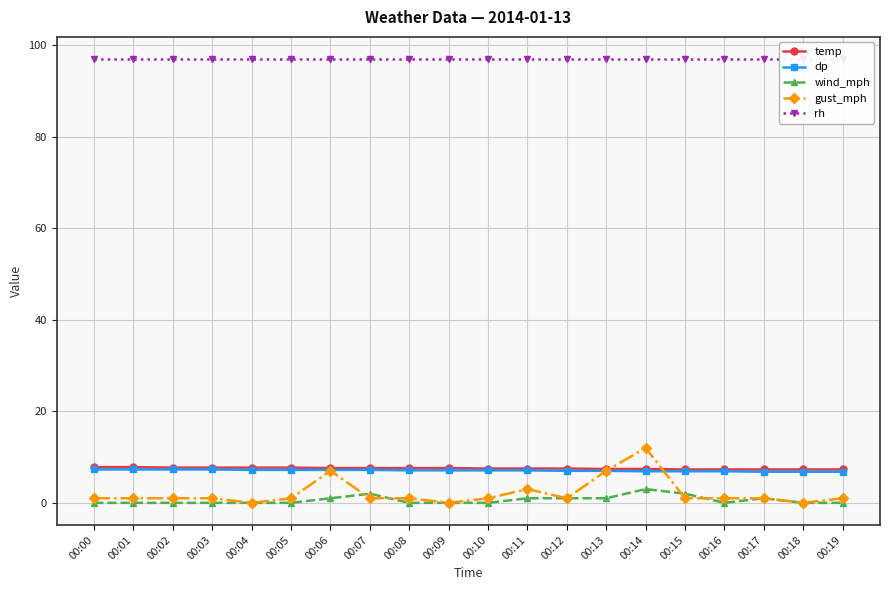

Which series has the largest total across all categories?

rh